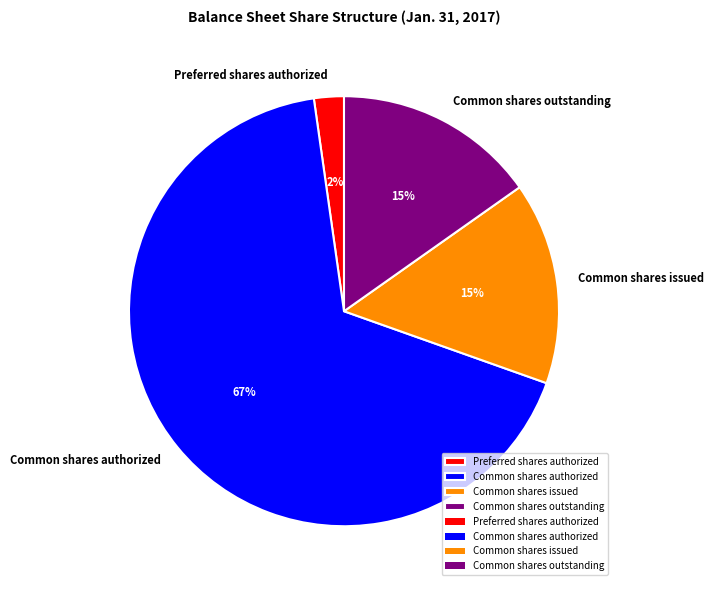

What is the ratio of the value at Common shares issued to the value at Common shares outstanding?

1.0